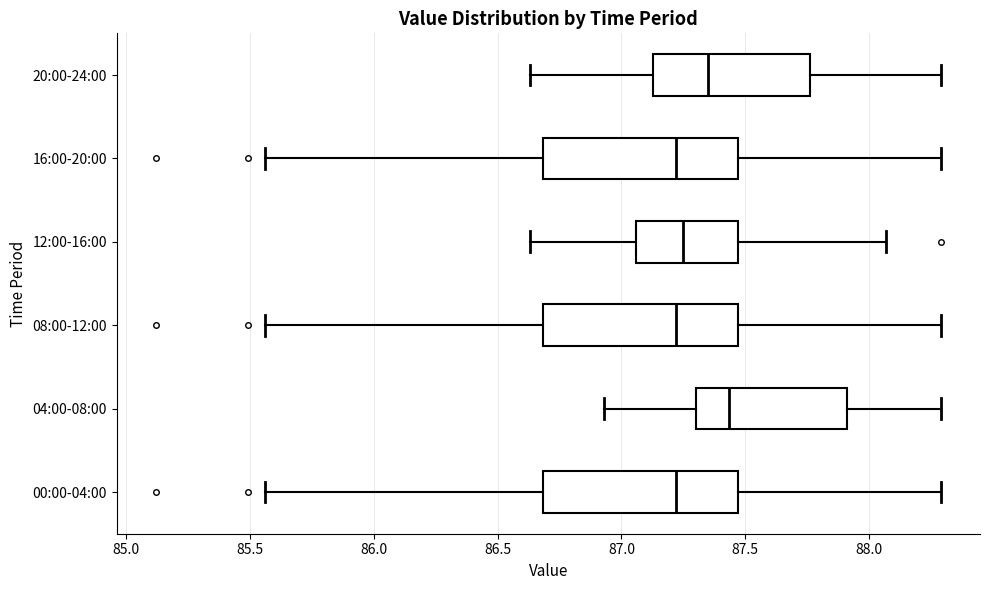

Where does the median line of the box for 20:00-24:00 sit on the x-axis? The values are not printed on the chart, so give them approximately, as read against the axis.

87.35